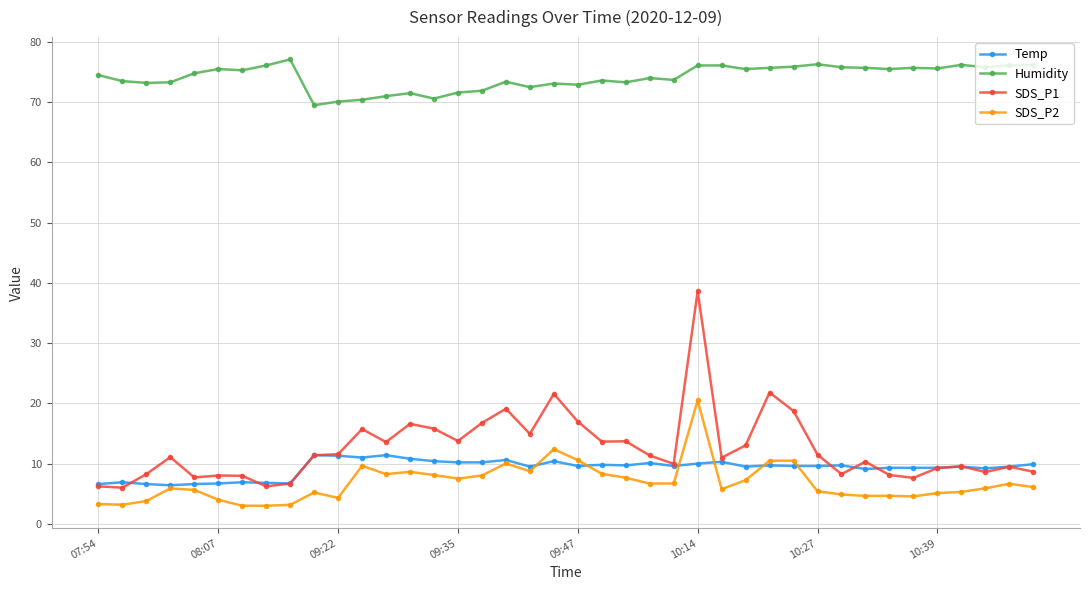

What is the minimum value for SDS_P2?

3.0